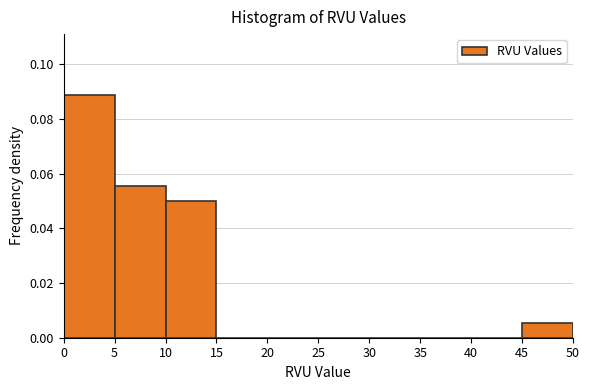

What is the height of the bar covering 5 to 10 on the x-axis? The values are not printed on the chart, so give them approximately, as read against the axis.

0.056